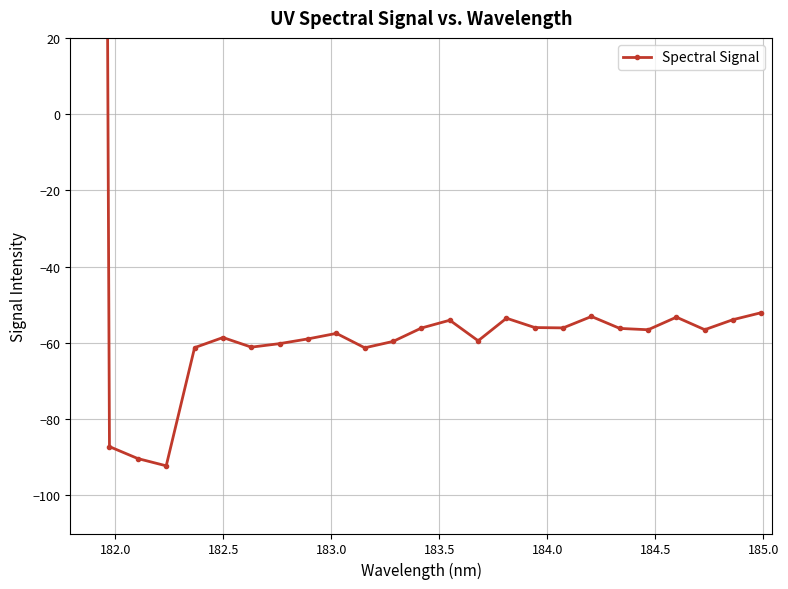

What is the difference between the maximum and minimum values?

1645.8